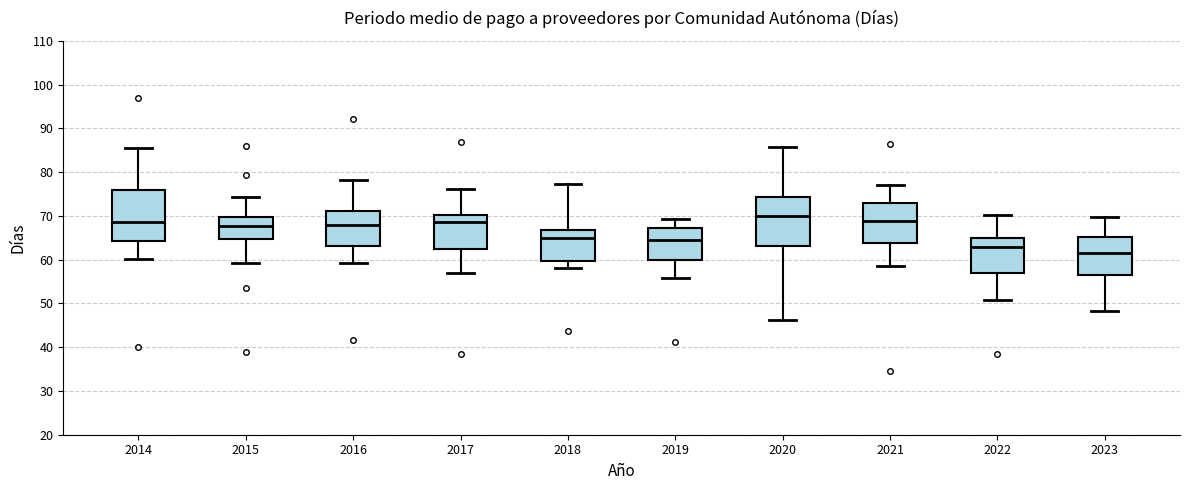

Which box's median line is the lowest?

2023